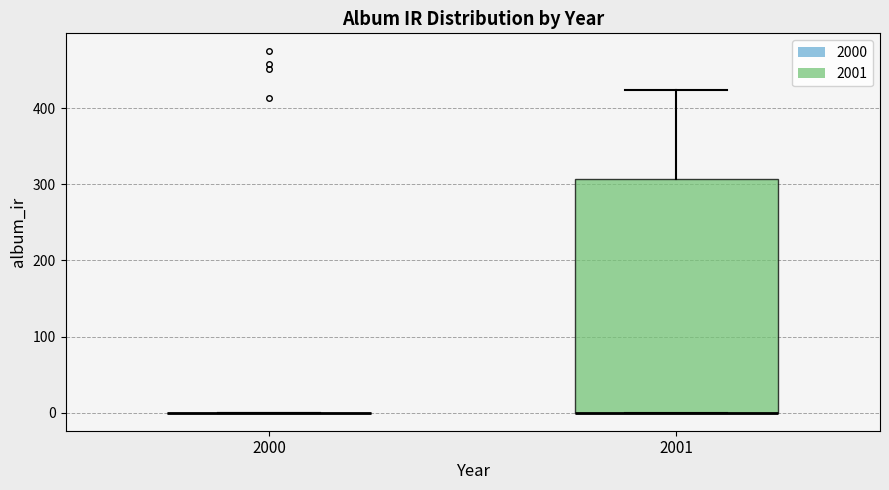

Where is the upper edge of the box at x = 2001 on the y-axis? The values are not printed on the chart, so give them approximately, as read against the axis.

310